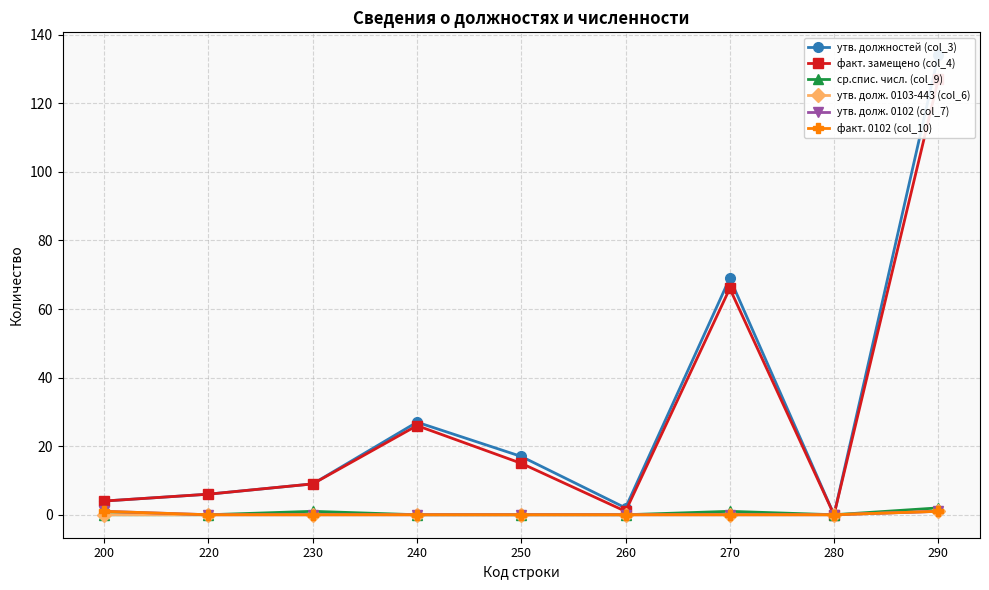

What is the maximum value shown in the chart?

134